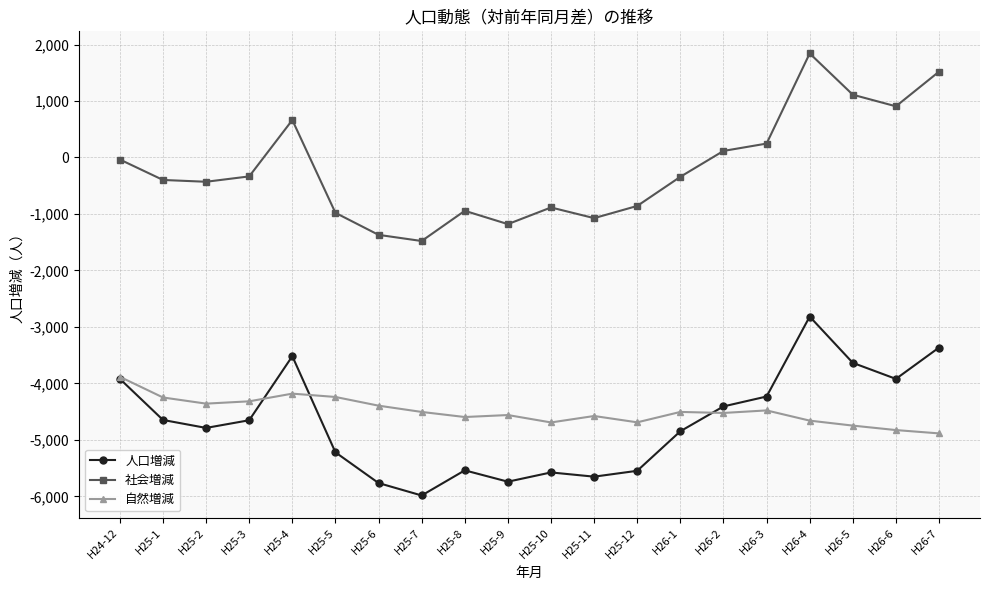

True or false: 自然増減 has a value of -4358 at H25-2.

True